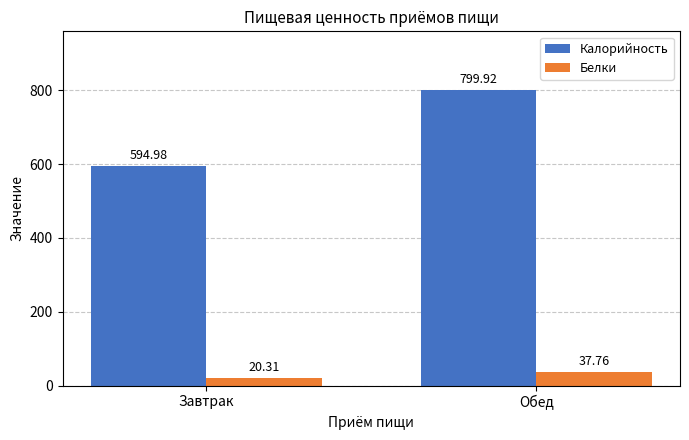

What value does the Белки series have at Завтрак?

20.3